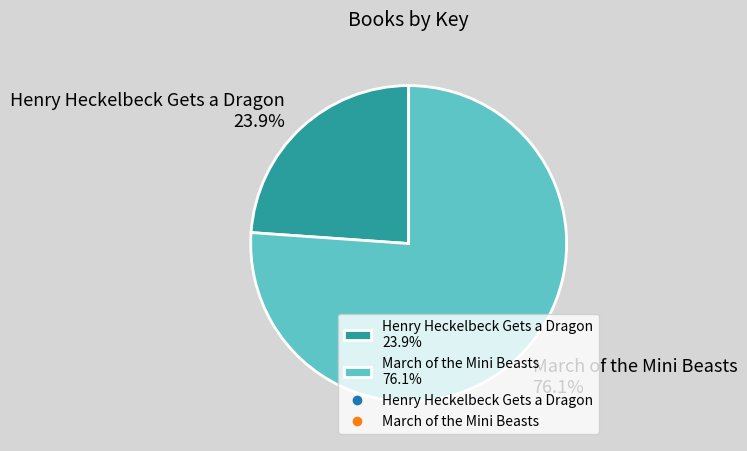

To the nearest percent, what percentage of the pie is March of the Mini Beasts?

76%